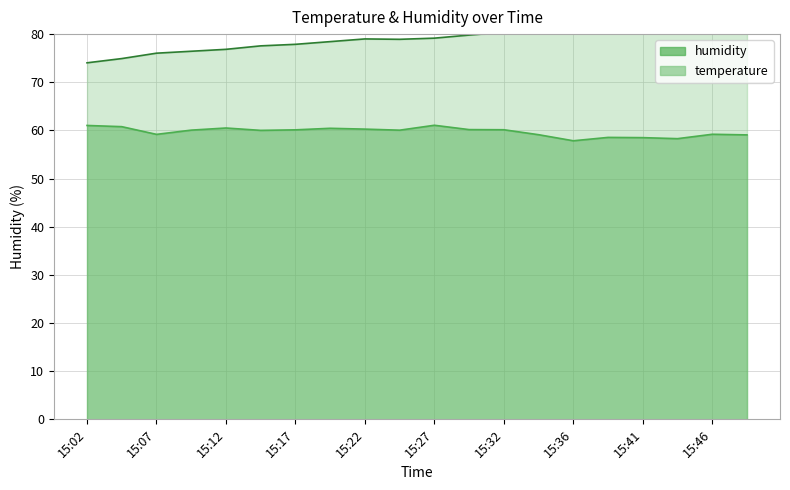

What is the value of the temperature point at the 20th from the left?

80.1